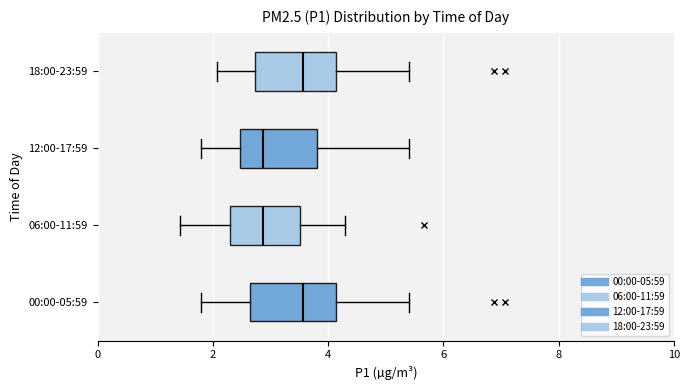

Where is the right edge of the box for 00:00-05:59 on the x-axis? The values are not printed on the chart, so give them approximately, as read against the axis.

4.2